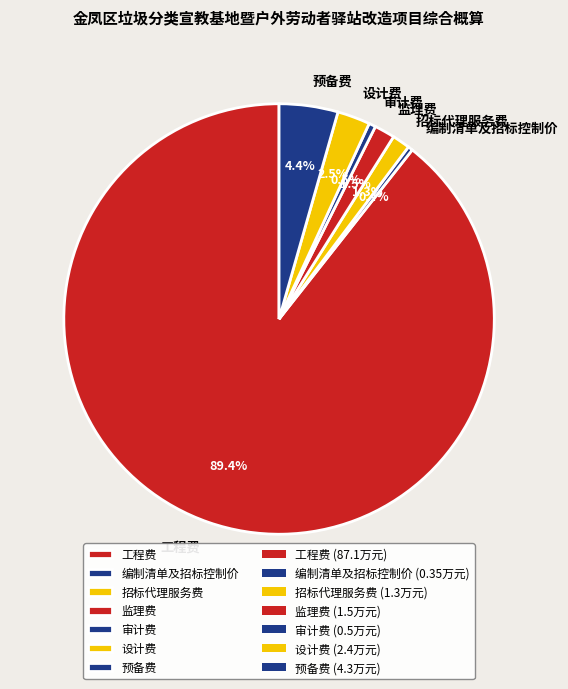

To the nearest percent, what is the average slice percentage?

14%